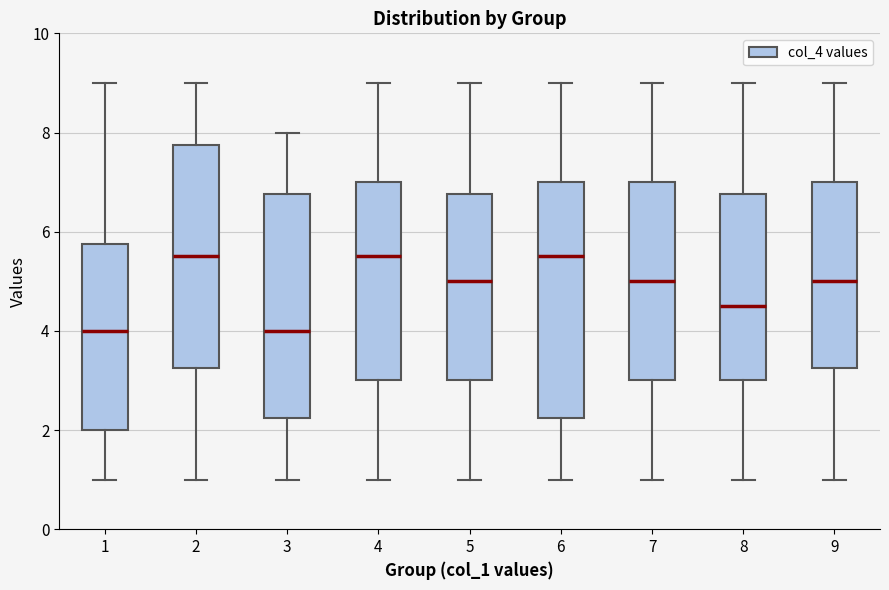

Where does the upper whisker of the box at x = 9 end on the y-axis? The values are not printed on the chart, so give them approximately, as read against the axis.

9.0